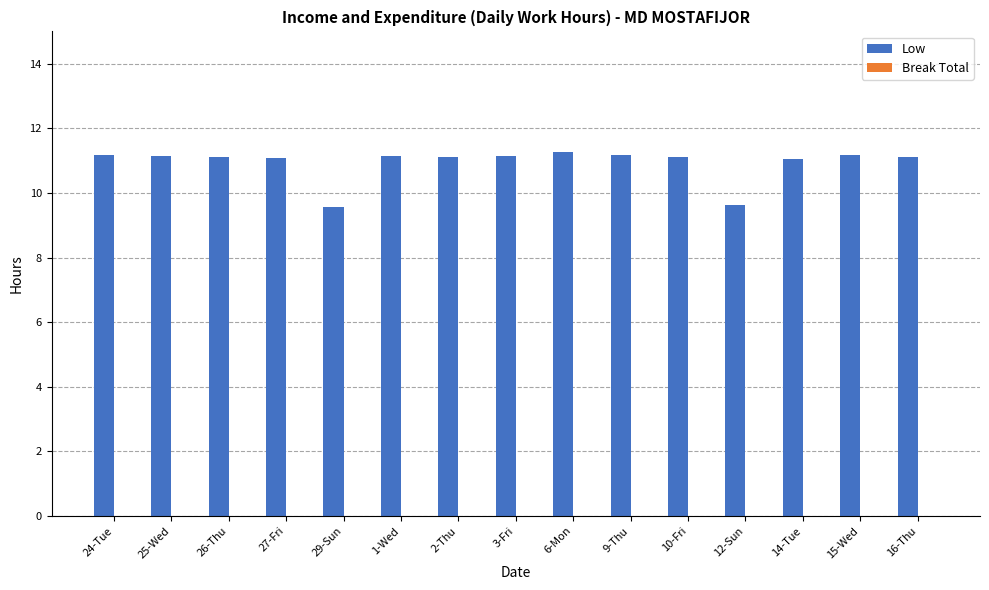

What is the difference between the maximum and minimum values?

1.7